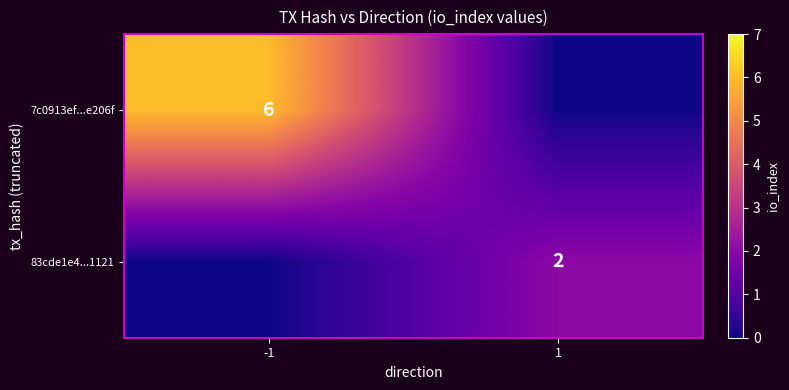

The 7c0913ef...e206f series shows 6 at -1. True or false?

True